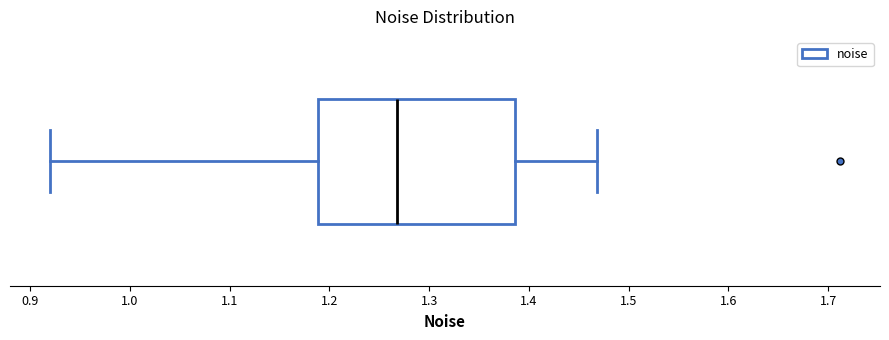

Transcribe this box plot: give where the median line is, the range the box spans, and where the two whiskers end, as read against the x-axis. The values are not printed on the chart, so give them approximately, as read against the axis.

median 1.27, box 1.19 to 1.39, whiskers 0.92 to 1.47